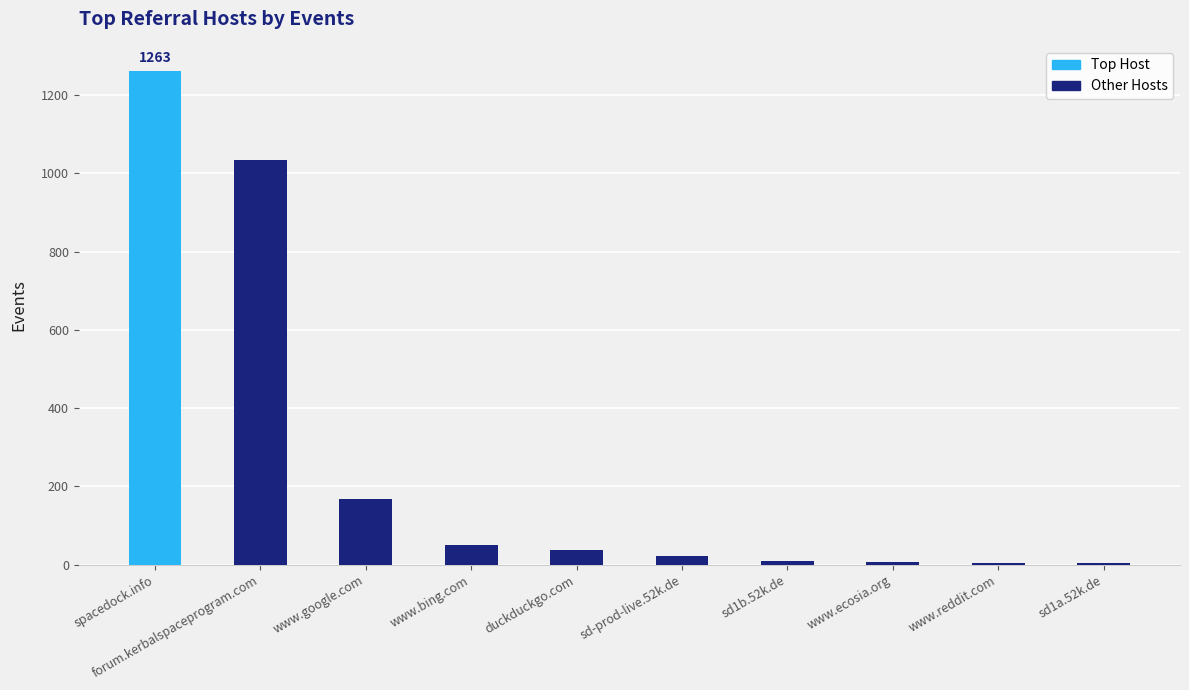

What is the minimum value shown in the chart?

5